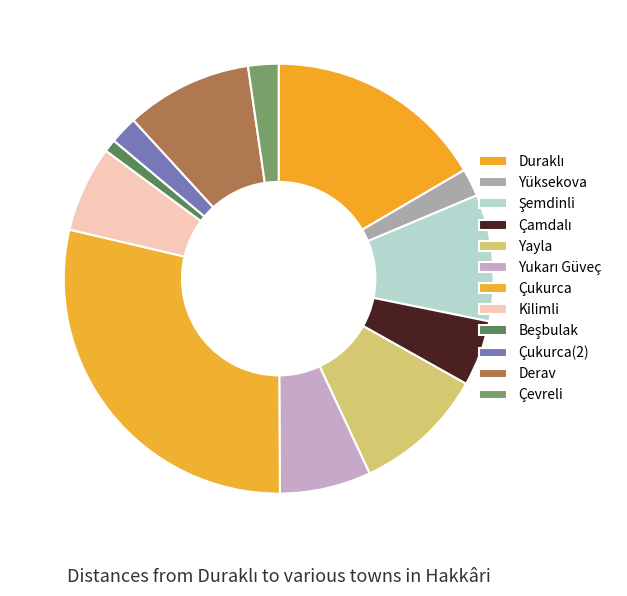

How many slices are in this pie chart?

12